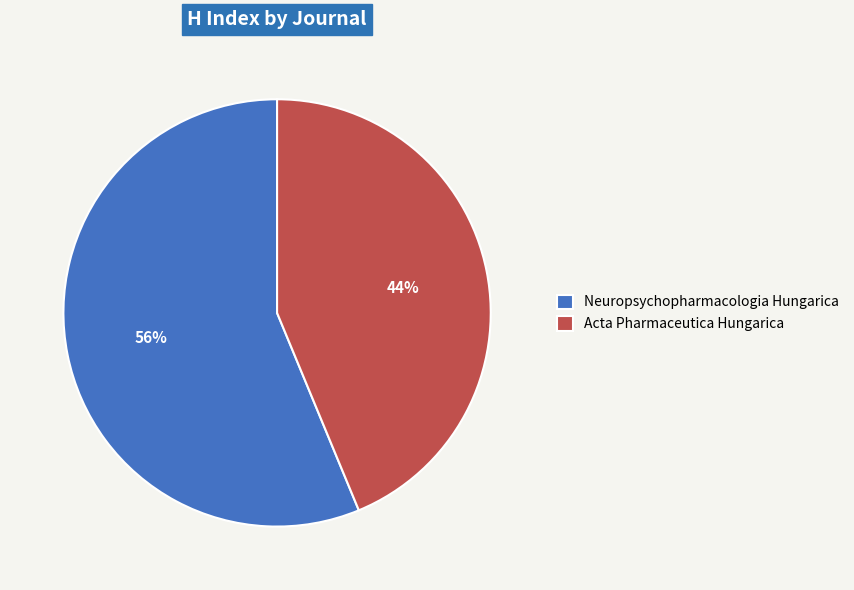

To the nearest percent, what is the average slice percentage?

50%